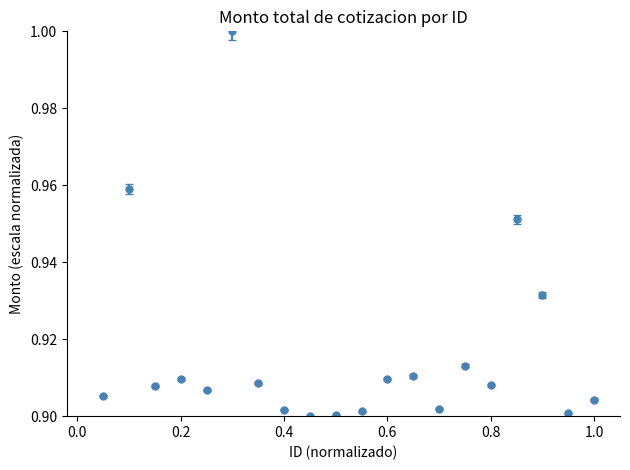

True or false: the data has more than 2 interior local peaks.

True